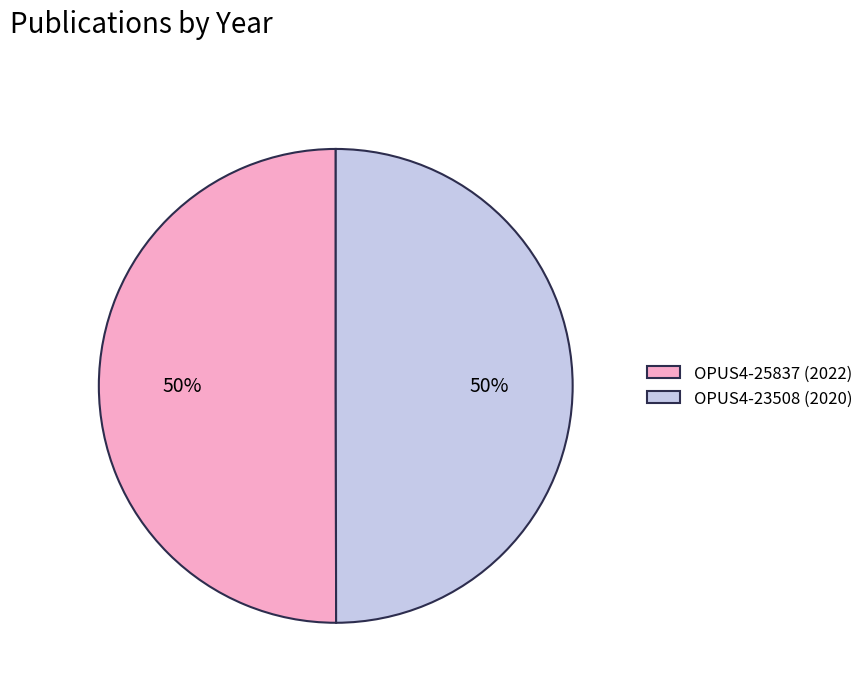

Combined, do OPUS4-23508 (2020) and OPUS4-25837 (2022) account for over 50%?

Yes